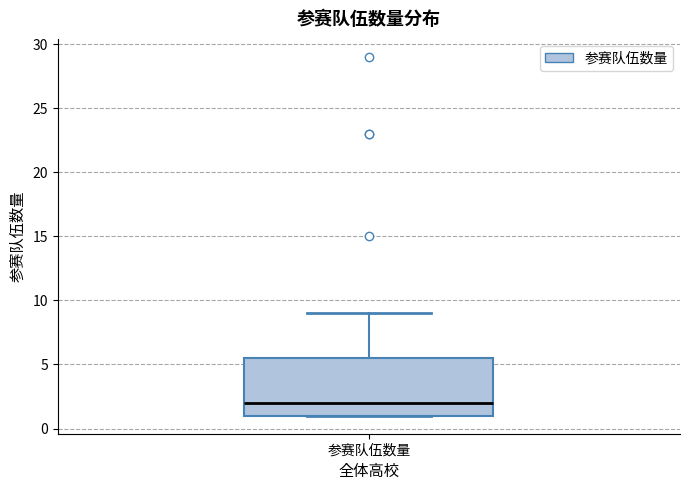

Transcribe this box plot: give where the median line is, the range the box spans, and where the two whiskers end, as read against the y-axis. The values are not printed on the chart, so give them approximately, as read against the axis.

median 2.0, box 1.0 to 5.5, whiskers 1.0 to 9.0